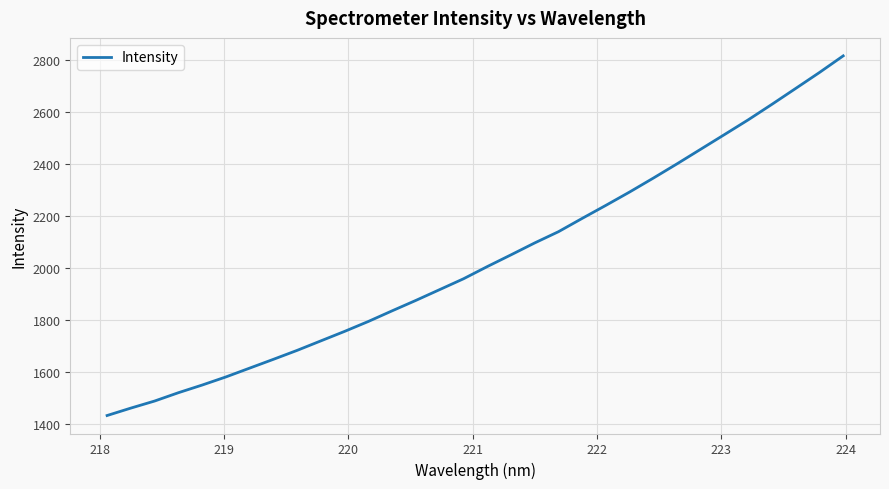

What is the smallest value displayed?

1431.1